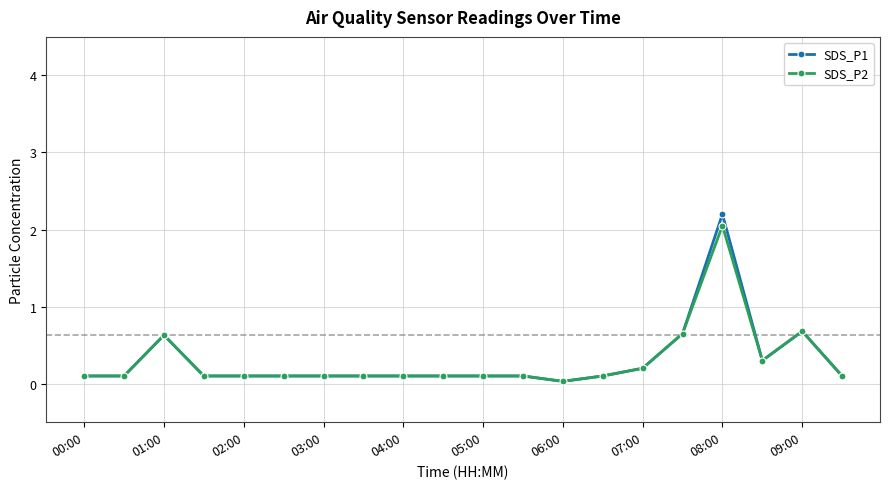

Does the chart display data point markers on the line(s)?

Yes